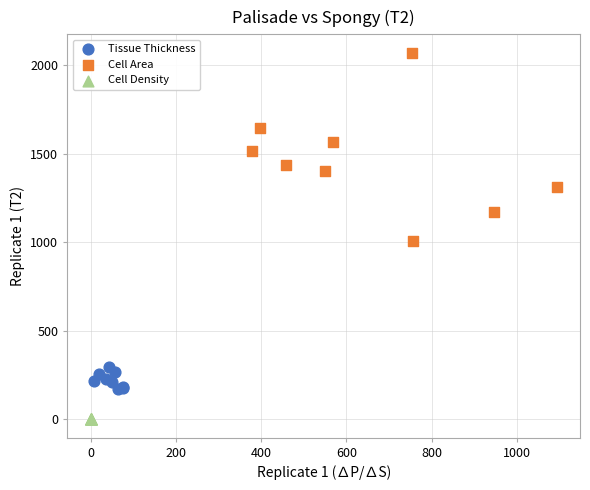

Which series contains the lowest Y value?

Cell Density